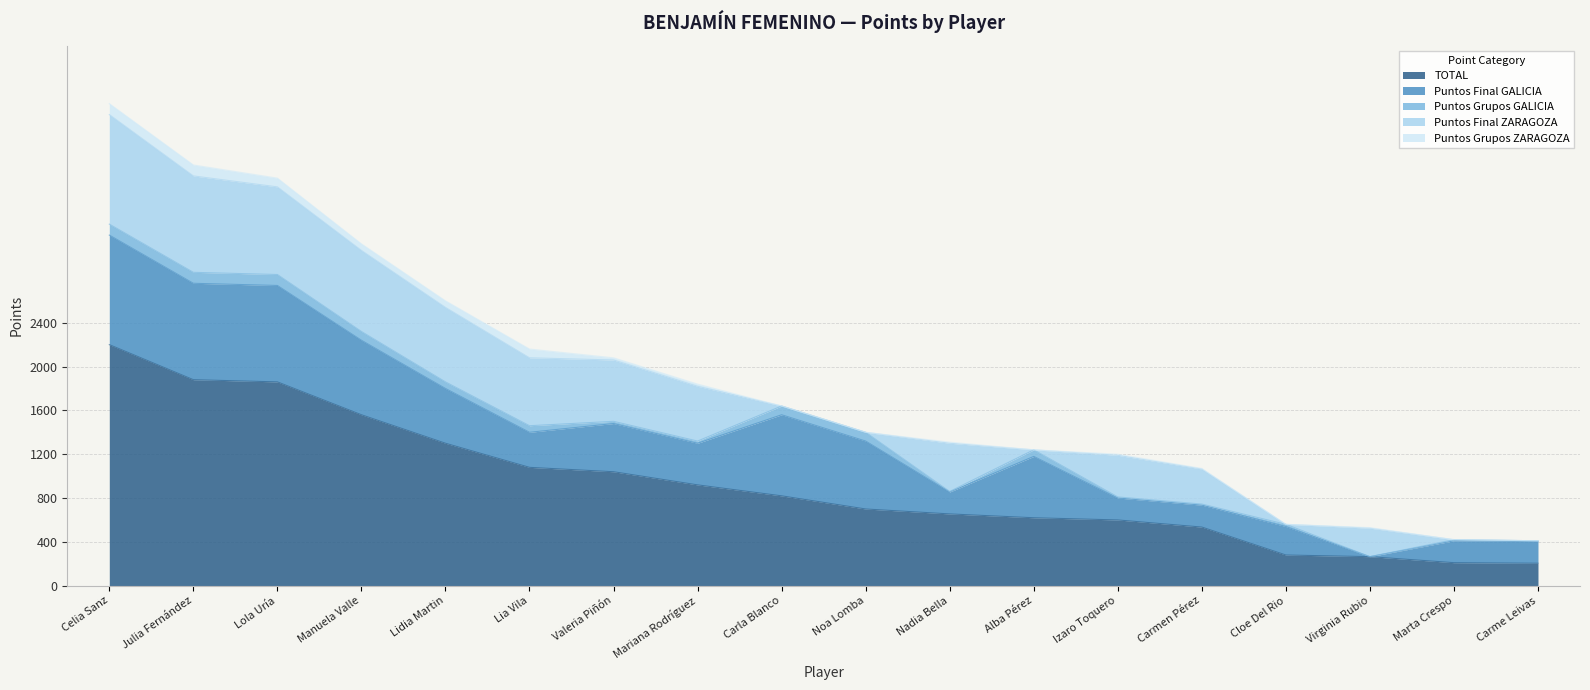

What is the difference between the maximum and minimum values in the TOTAL series?

1995